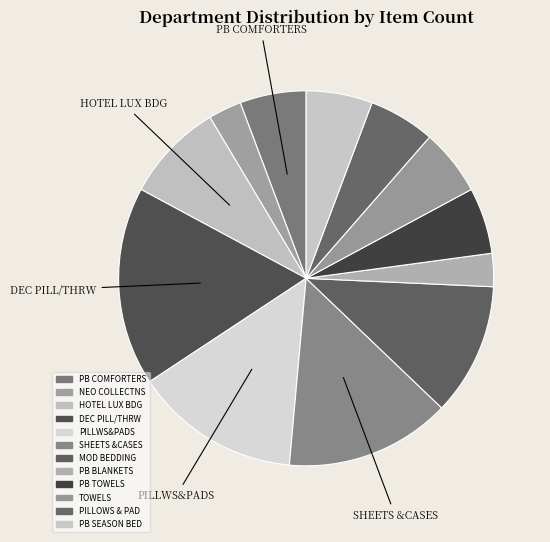

What percentage is the PB TOWELS slice, to the nearest percent?

6%